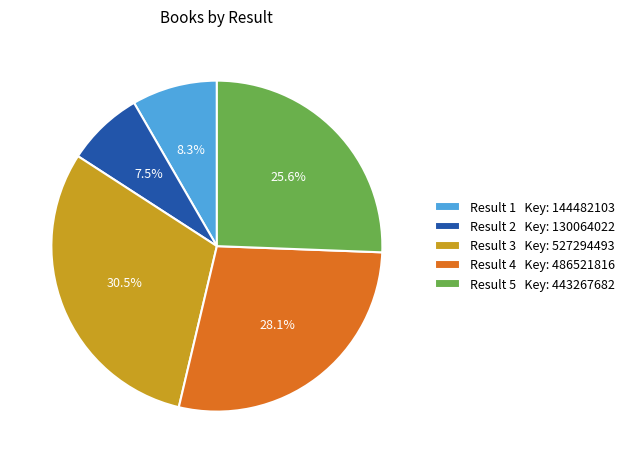

Which slice is the smallest?

Result 2 Key: 130064022